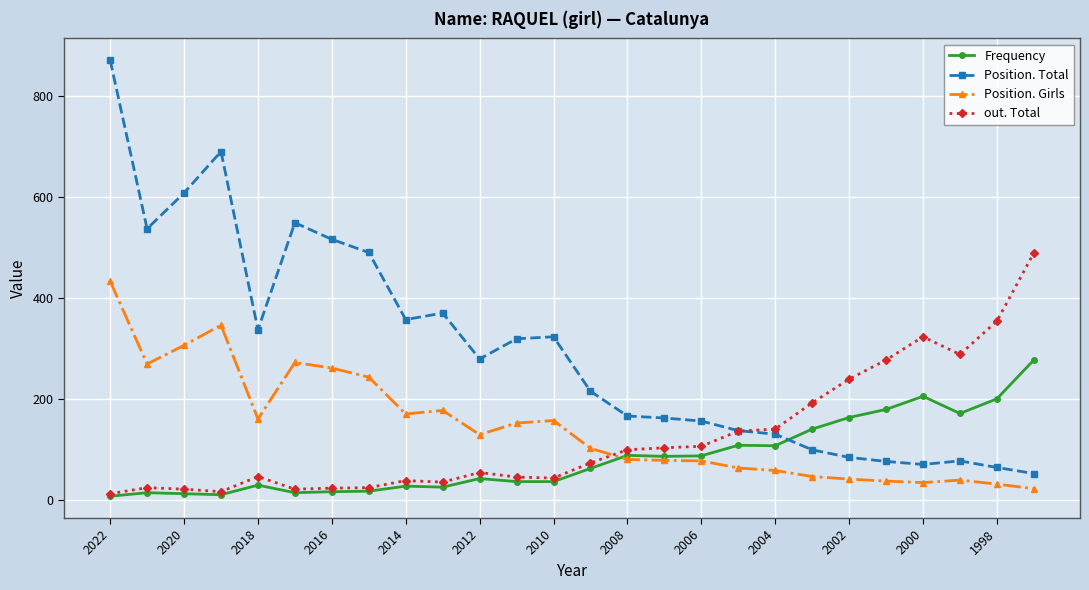

Which series has the largest total across all categories?

Position. Total